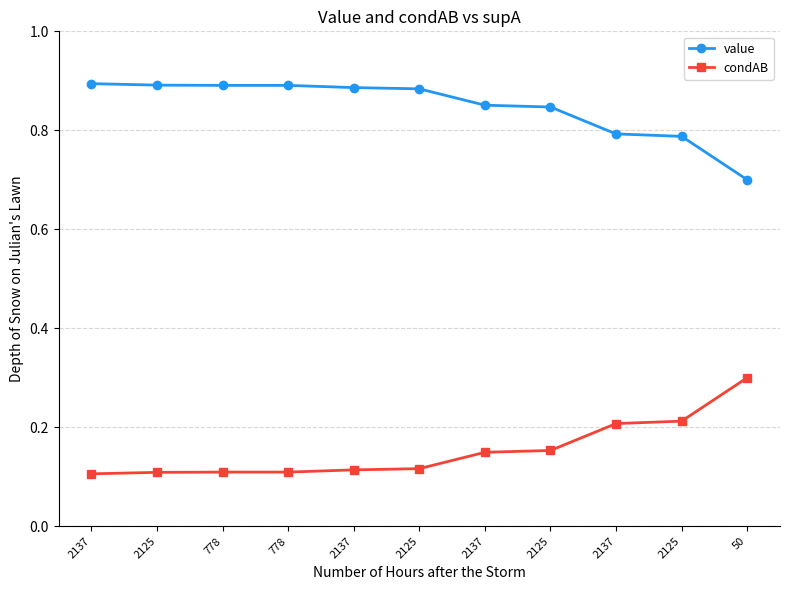

Between 778 and 2137, which series saw the biggest shift?

value